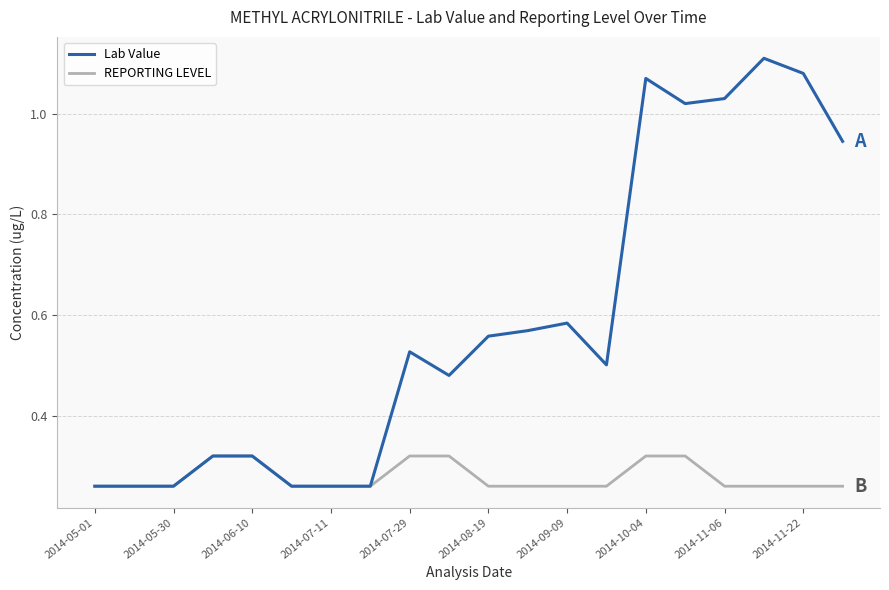

Which series has the largest range (max minus min)?

Lab Value